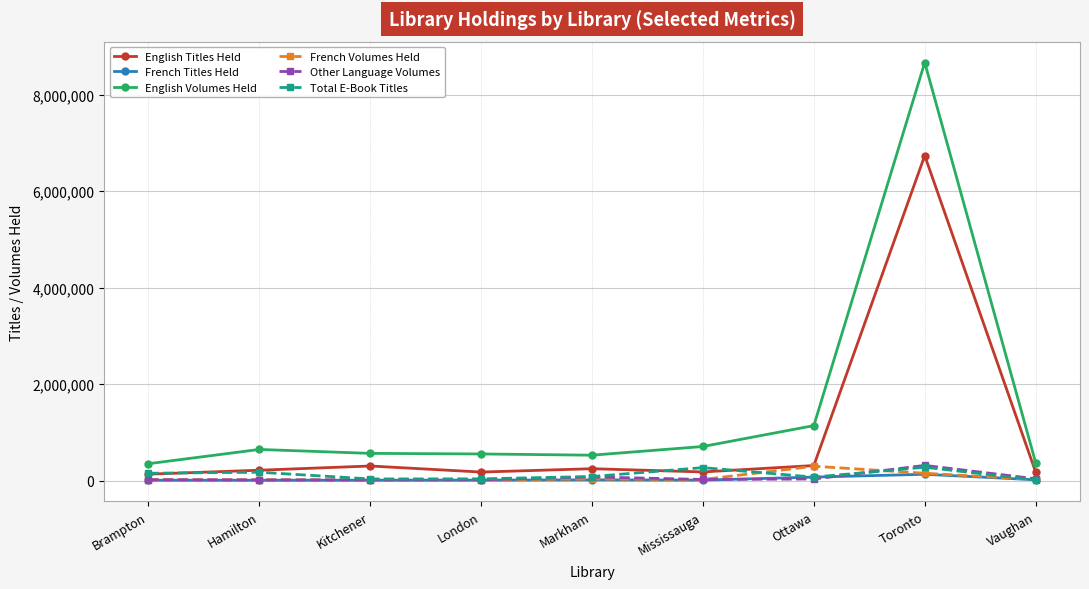

At which category is the sum across all series the highest?

Toronto